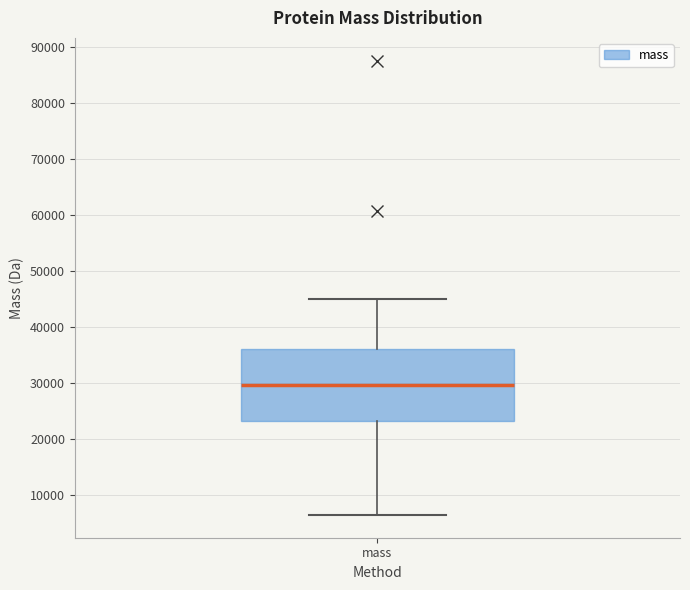

Transcribe this box plot: give where the median line is, the range the box spans, and where the two whiskers end, as read against the y-axis. The values are not printed on the chart, so give them approximately, as read against the axis.

median 30000, box 23000 to 36000, whiskers 6000 to 45000